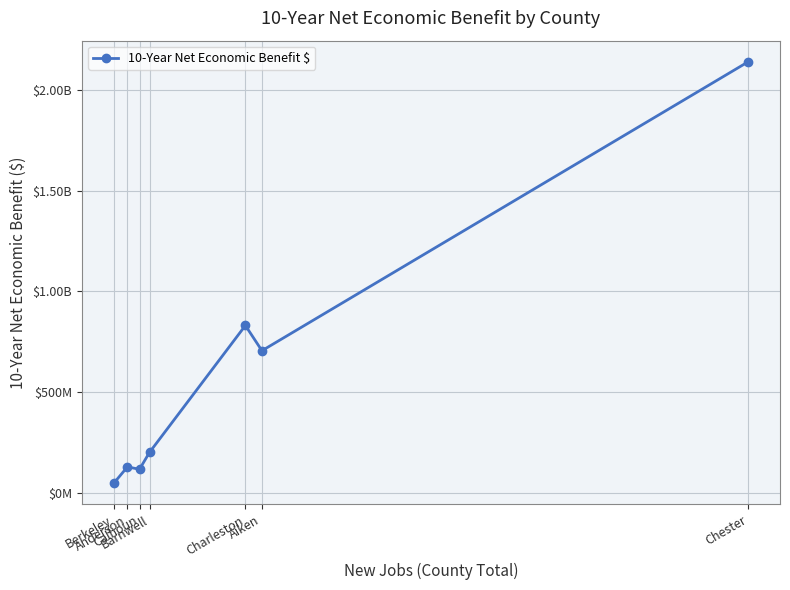

Is this an area chart (filled region under the line)?

No